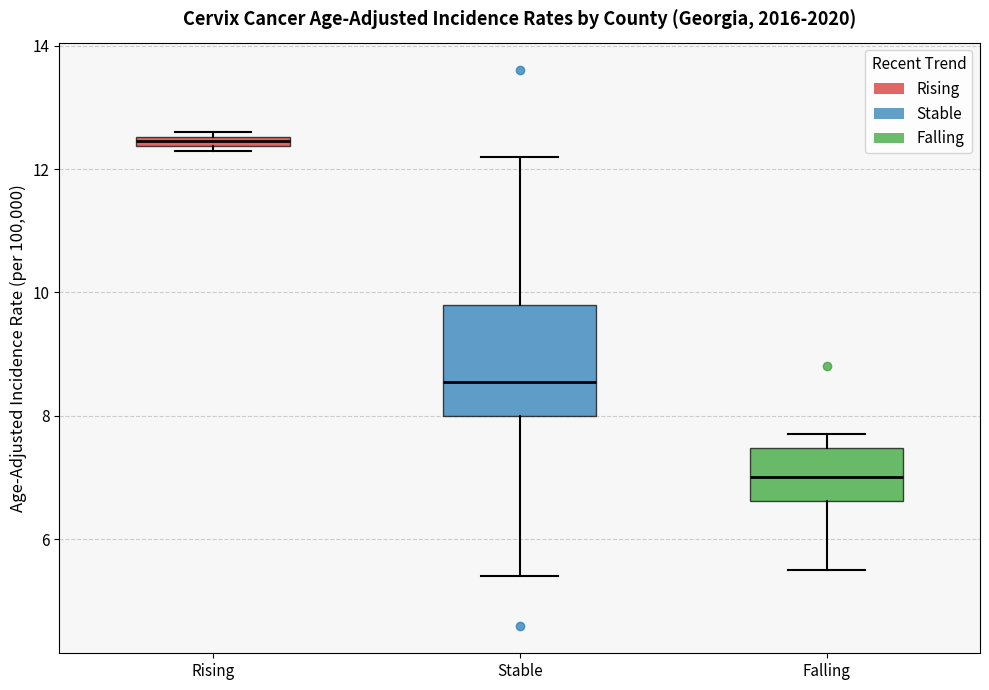

Which box is the tallest, from its lower edge to its upper edge?

Stable